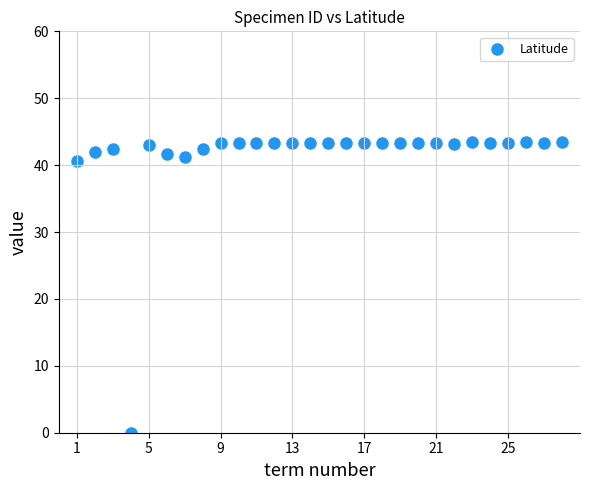

What is the range of X values (max minus min)?

27.0